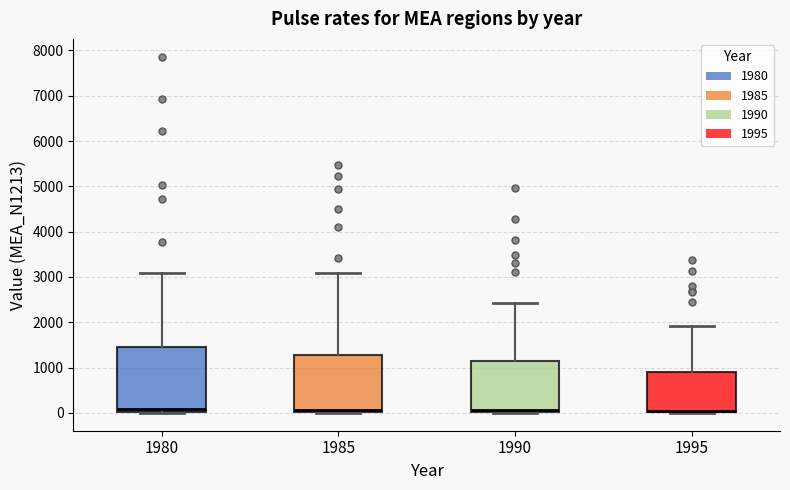

Where does the median line of the box at x = 1985 sit on the y-axis? The values are not printed on the chart, so give them approximately, as read against the axis.

100